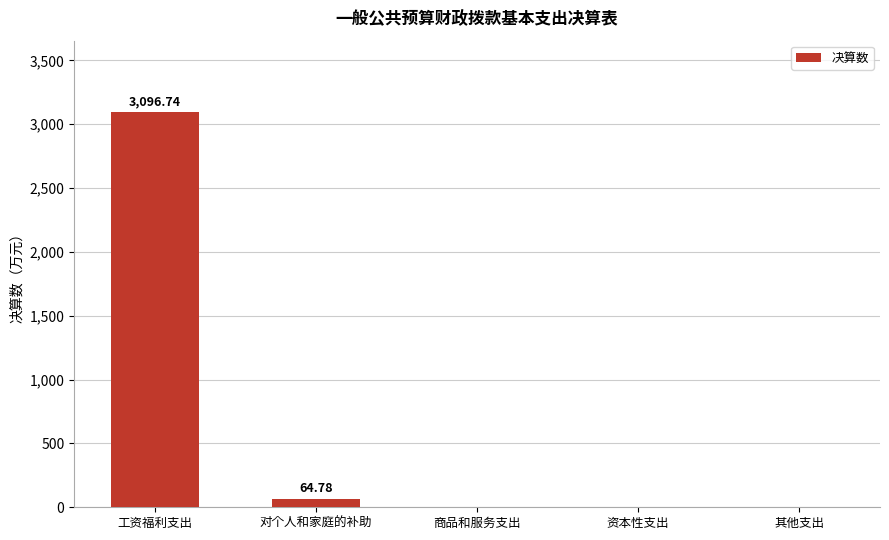

Reading right to left, transcribe all the data shown in this chart.

0.0	0.0	0.0	64.8	3096.7